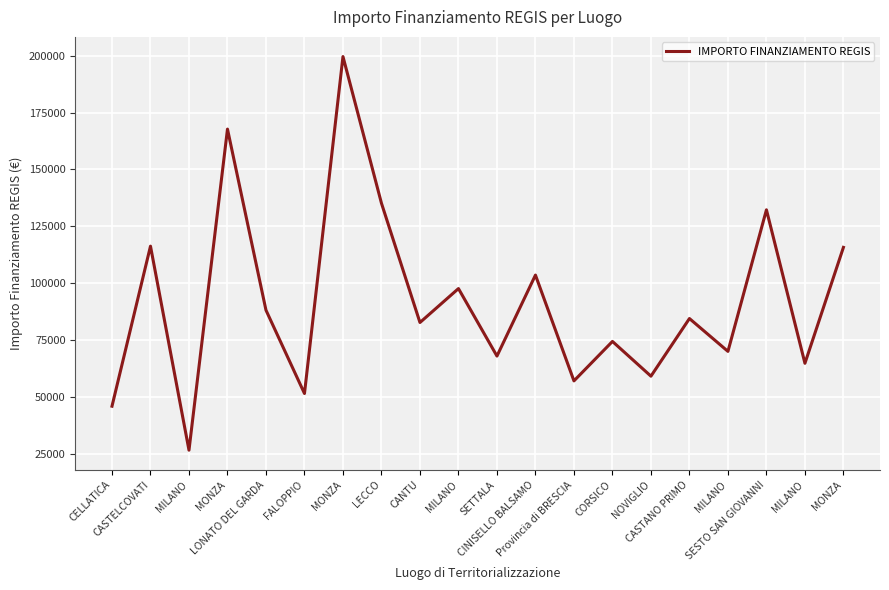

Does the chart have visible grid lines?

Yes